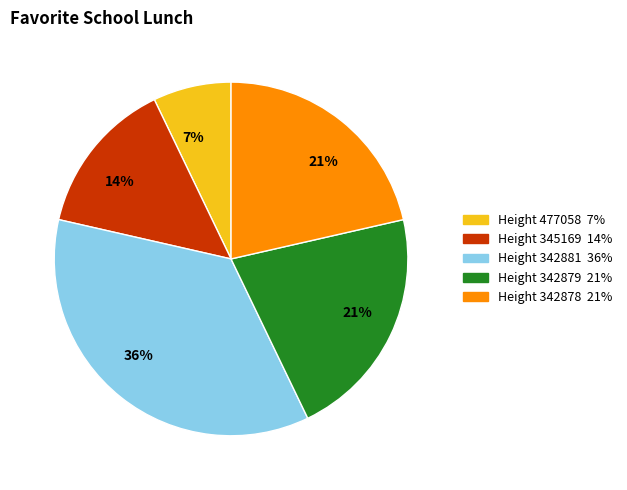

Is there a majority slice in this chart?

No